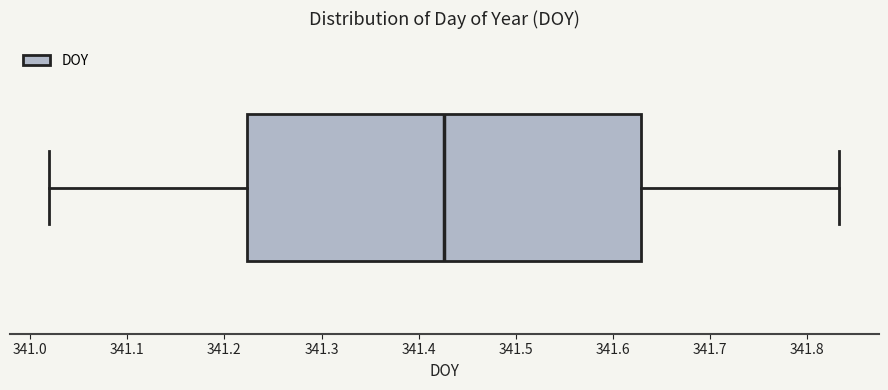

Where is the left edge of the box on the x-axis? The values are not printed on the chart, so give them approximately, as read against the axis.

341.22